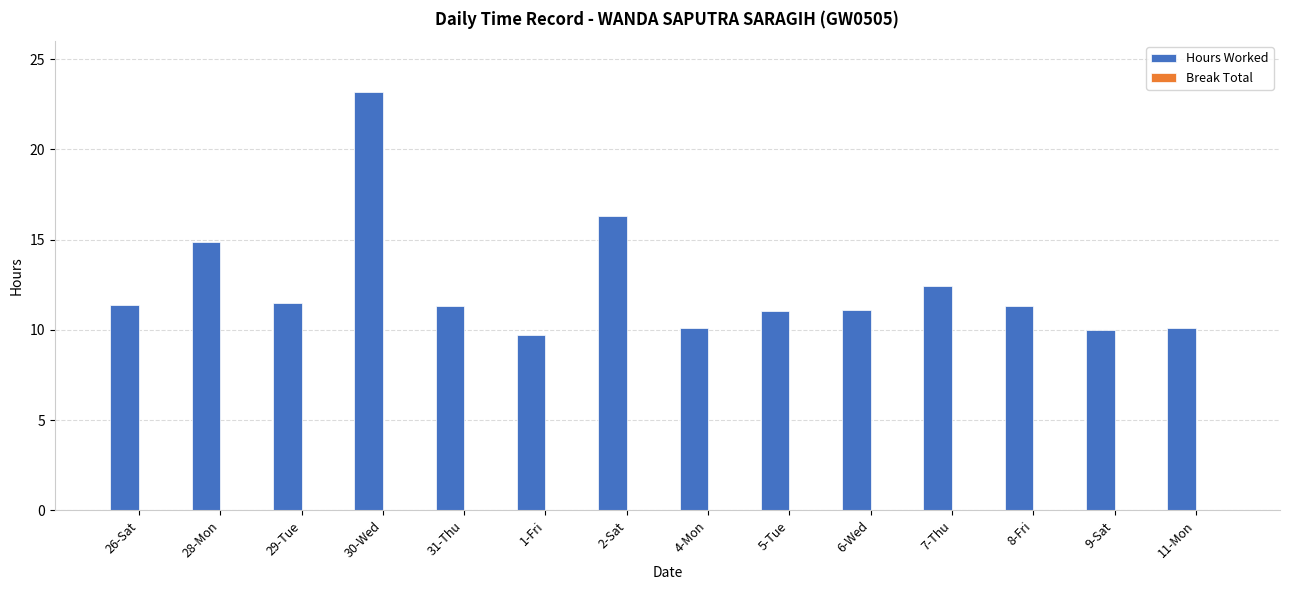

Count the number of categories in the chart.

14